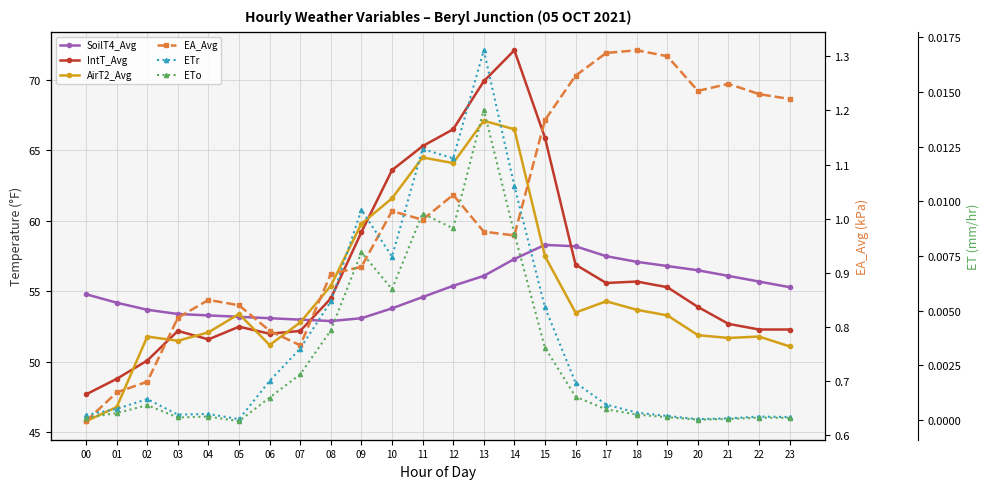

List the labels in order of ETr value, largest first.

13, 11, 12, 14, 09, 10, 08, 15, 07, 06, 16, 02, 17, 01, 18, 04, 03, 00, 19, 22, 23, 21, 05, 20